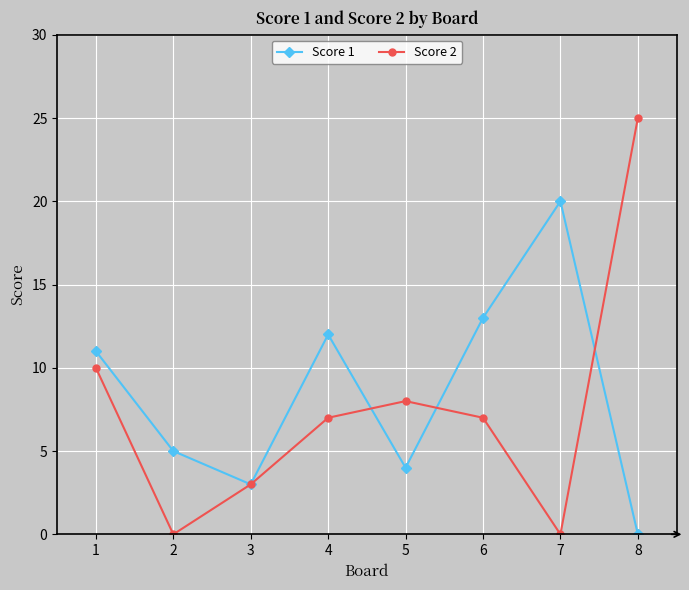

What is the difference between the highest and lowest values at 2?

5